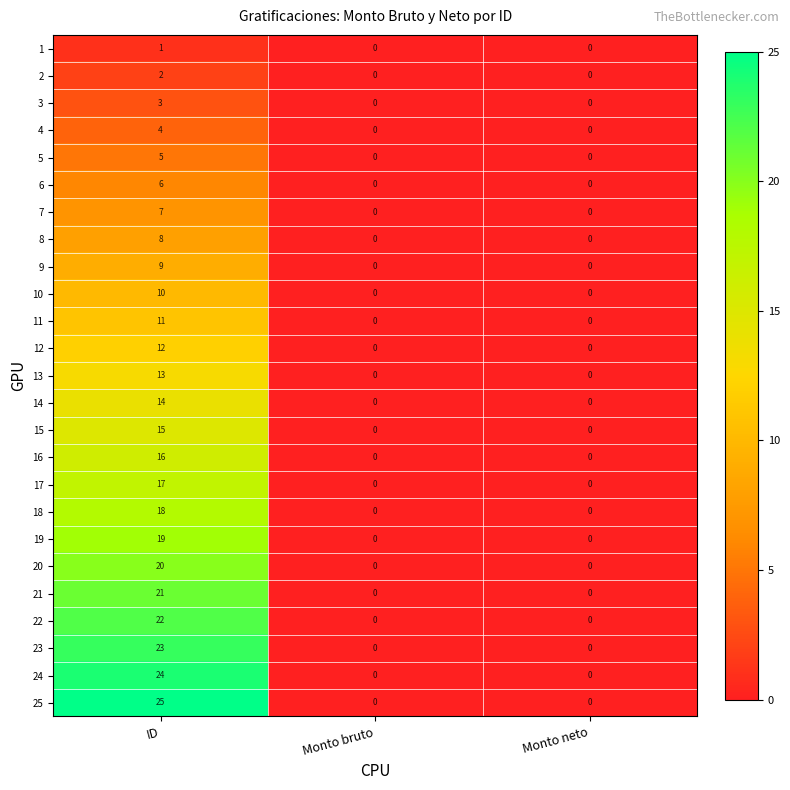

Count the number of data series in this chart.

25